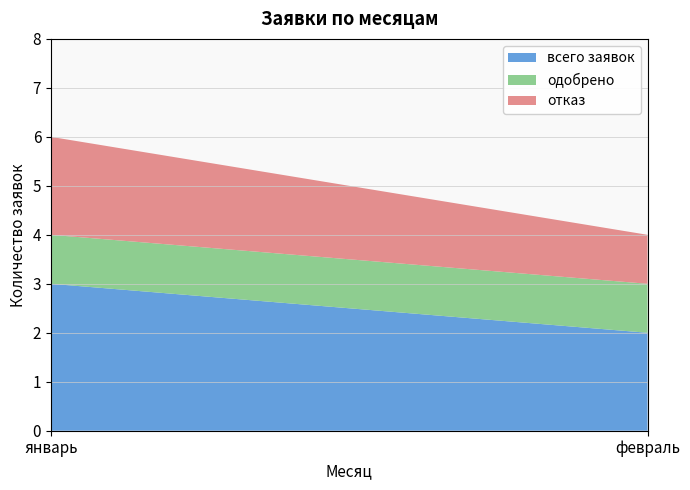

Reading left to right, what are all the values shown in this chart?

всего заявок: январь=3	февраль=2
одобрено: январь=1	февраль=1
отказ: январь=2	февраль=1